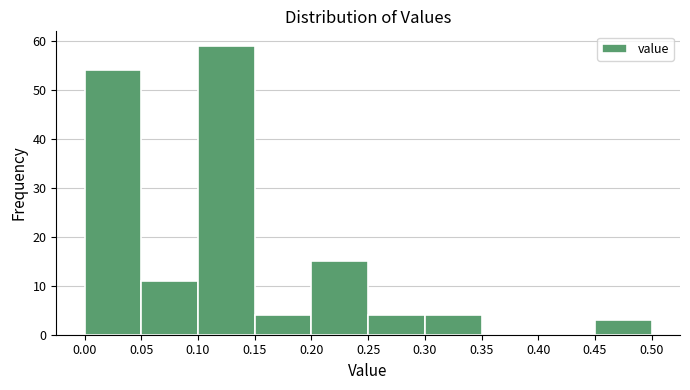

How tall is the bar that spans 0.30 to 0.35 on the x-axis? The values are not printed on the chart, so give them approximately, as read against the axis.

4